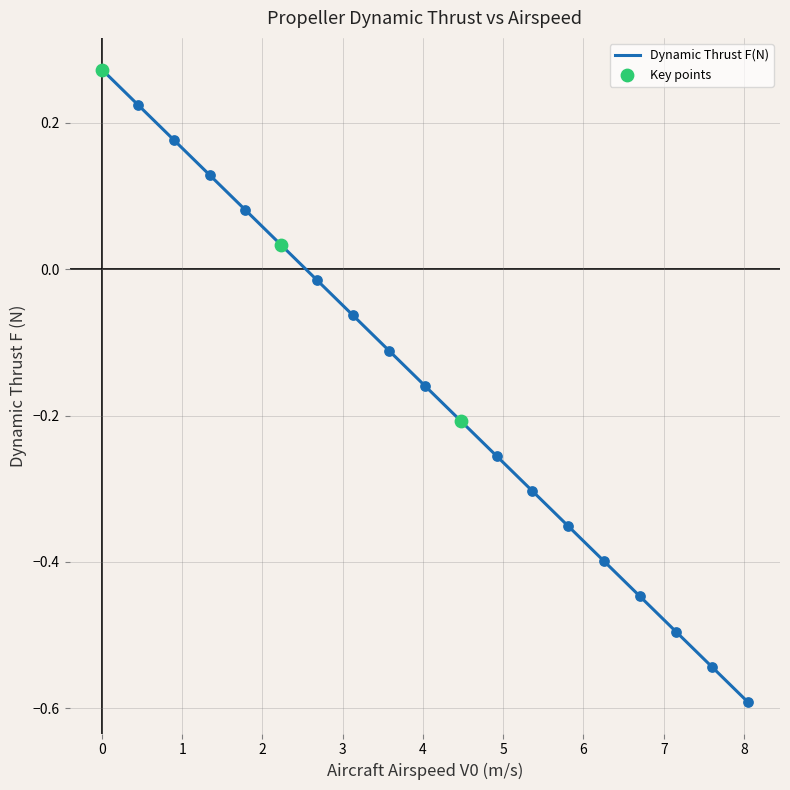

What is the minimum value shown in the chart?

-0.6